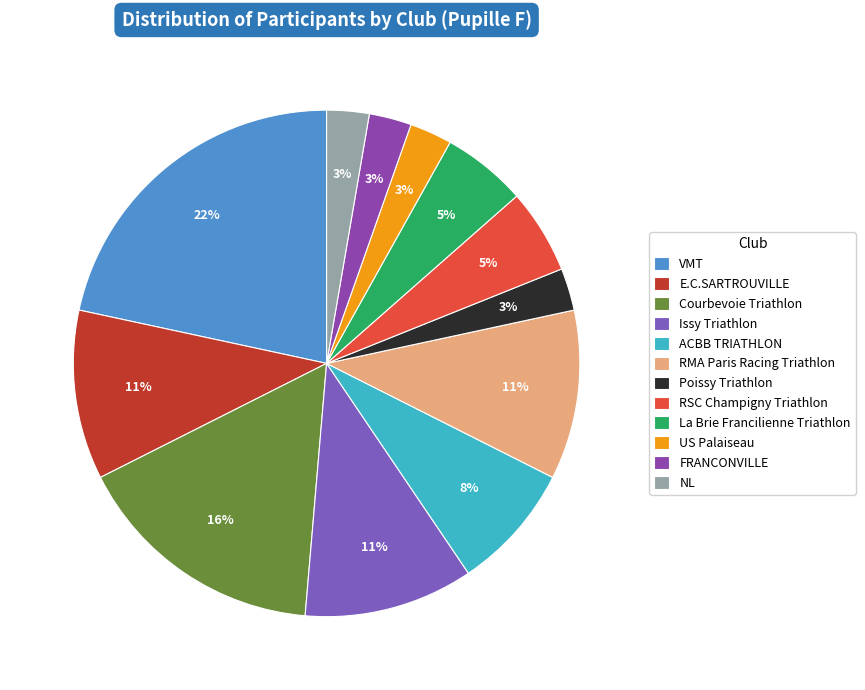

Which slice is the smallest?

Poissy Triathlon